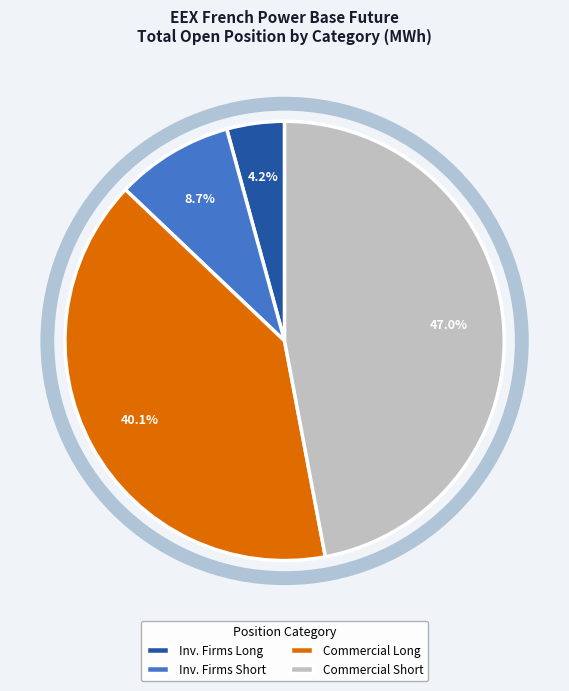

What is the smallest slice in the pie chart?

Inv. Firms Long